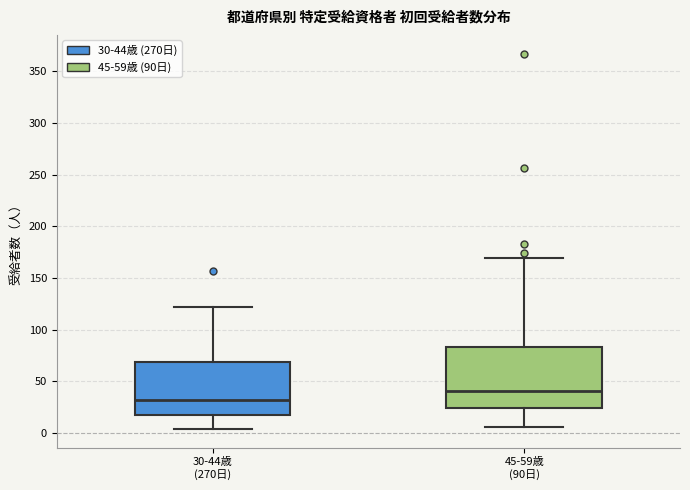

Where does the median line of the box for 45-59歳 (90日) sit on the y-axis? The values are not printed on the chart, so give them approximately, as read against the axis.

40